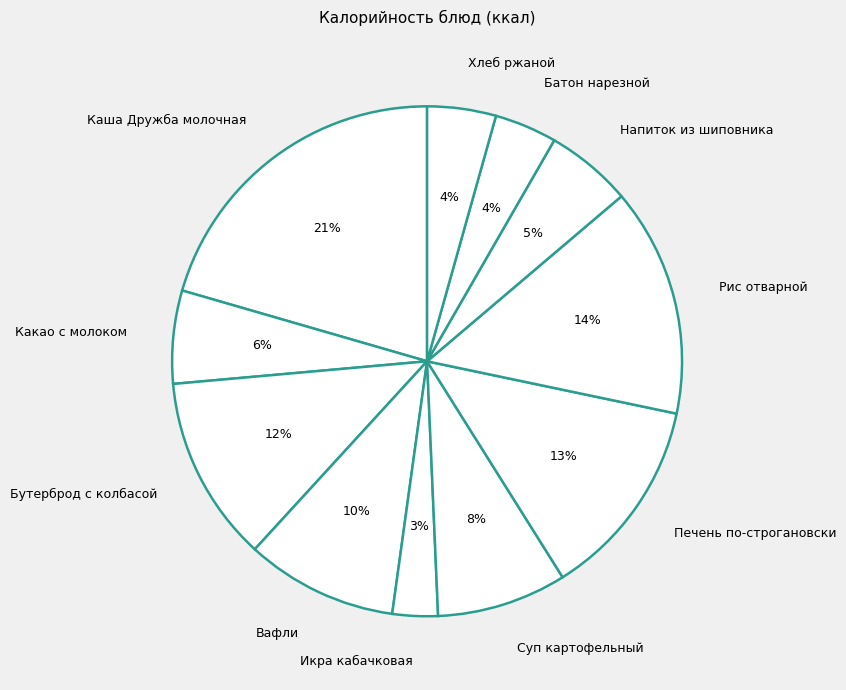

To the nearest percent, what is the difference between the Каша Дружба молочная and Икра кабачковая slice percentages?

18%